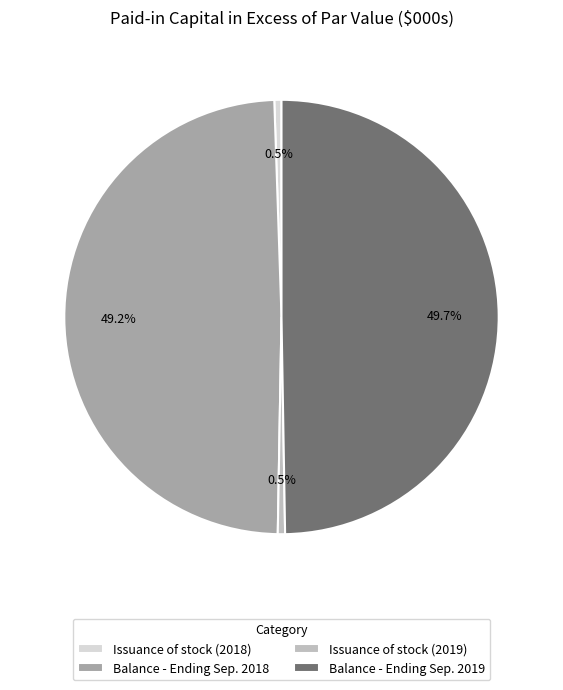

To the nearest percent, what percentage of the pie is Balance - Ending Sep. 2019?

50%